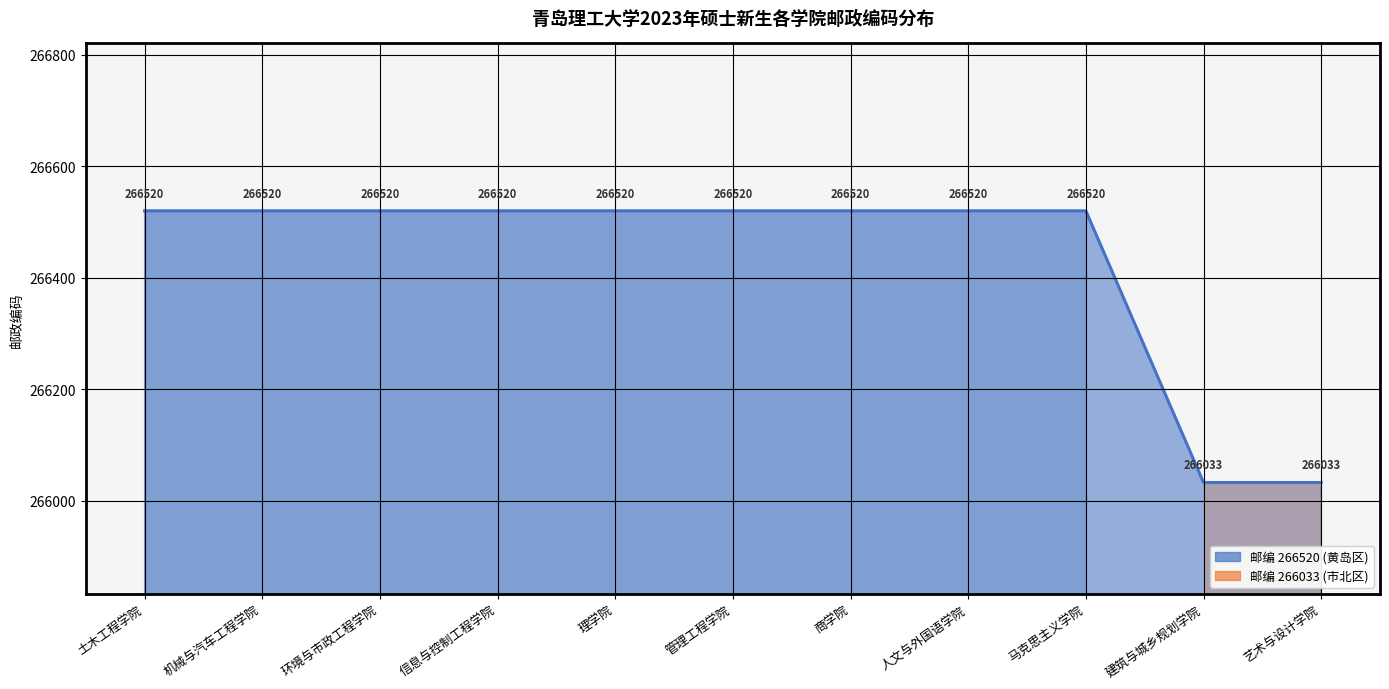

What is the maximum value shown in the chart?

266520